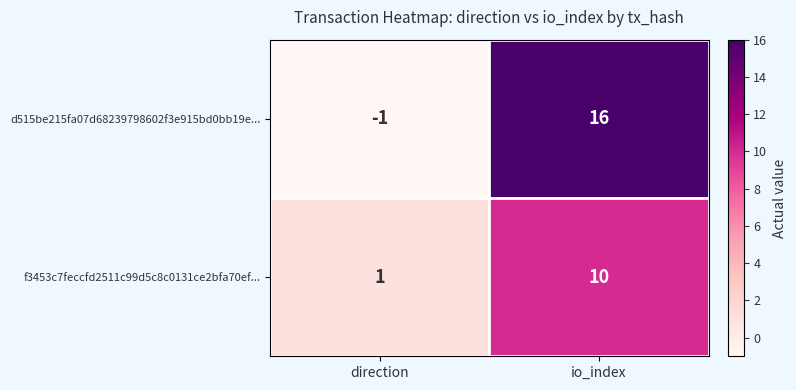

Reading right to left, list all the values displayed in this chart.

d515be215fa07d68239798602f3e915bd0bb19e...: io_index=16	direction=-1
f3453c7feccfd2511c99d5c8c0131ce2bfa70ef...: io_index=10	direction=1